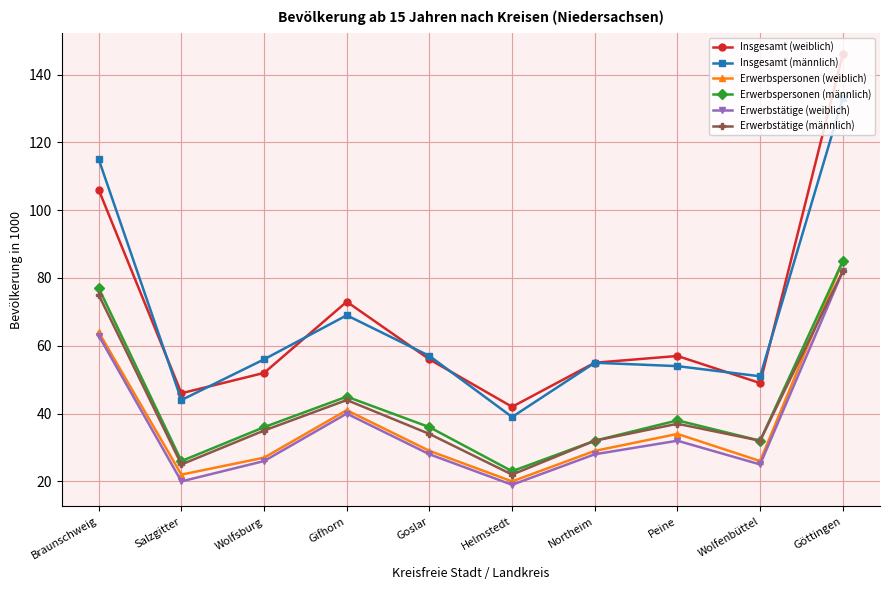

Reading left to right, what are all the values shown in this chart?

Insgesamt (weiblich): Braunschweig=106	Salzgitter=46	Wolfsburg=52	Gifhorn=73	Goslar=56	Helmstedt=42	Northeim=55	Peine=57	Wolfenbüttel=49	Göttingen=146
Insgesamt (männlich): Braunschweig=115	Salzgitter=44	Wolfsburg=56	Gifhorn=69	Goslar=57	Helmstedt=39	Northeim=55	Peine=54	Wolfenbüttel=51	Göttingen=133
Erwerbspersonen (weiblich): Braunschweig=64	Salzgitter=22	Wolfsburg=27	Gifhorn=41	Goslar=29	Helmstedt=20	Northeim=29	Peine=34	Wolfenbüttel=26	Göttingen=85
Erwerbspersonen (männlich): Braunschweig=77	Salzgitter=26	Wolfsburg=36	Gifhorn=45	Goslar=36	Helmstedt=23	Northeim=32	Peine=38	Wolfenbüttel=32	Göttingen=85
Erwerbstätige (weiblich): Braunschweig=63	Salzgitter=20	Wolfsburg=26	Gifhorn=40	Goslar=28	Helmstedt=19	Northeim=28	Peine=32	Wolfenbüttel=25	Göttingen=82
Erwerbstätige (männlich): Braunschweig=75	Salzgitter=25	Wolfsburg=35	Gifhorn=44	Goslar=34	Helmstedt=22	Northeim=32	Peine=37	Wolfenbüttel=32	Göttingen=82